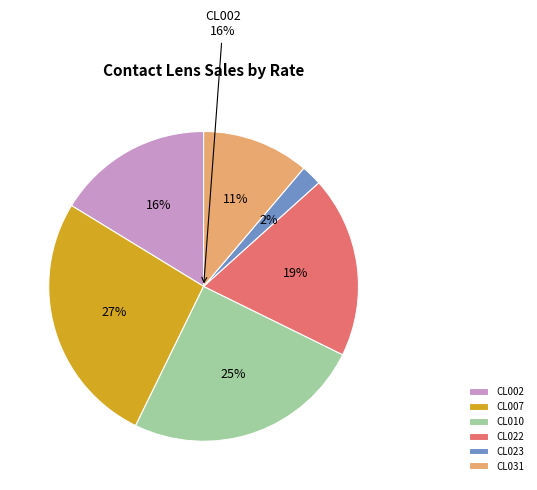

Does CL023 represent more than half of the total?

No